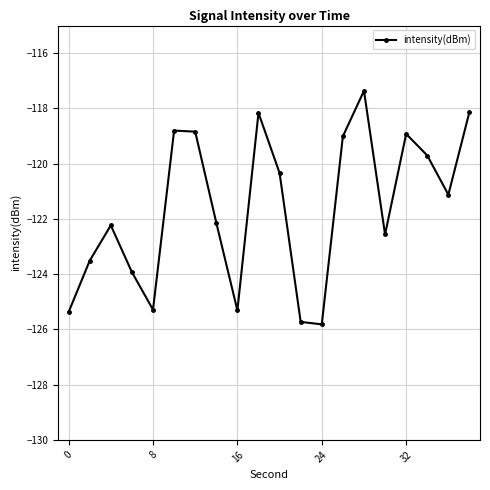

What is the difference between the maximum and minimum values?

8.5